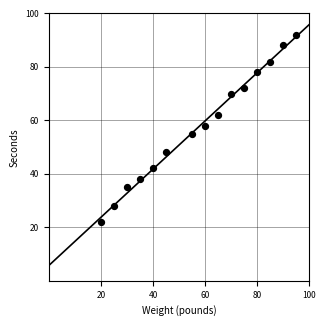

What is the range of Y values (max minus min)?

70